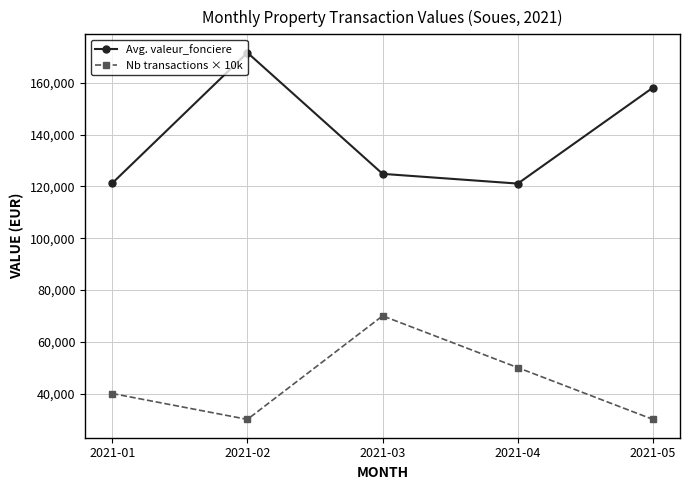

The value of Nb transactions × 10k at 2021-05 is 30000. True or false?

True